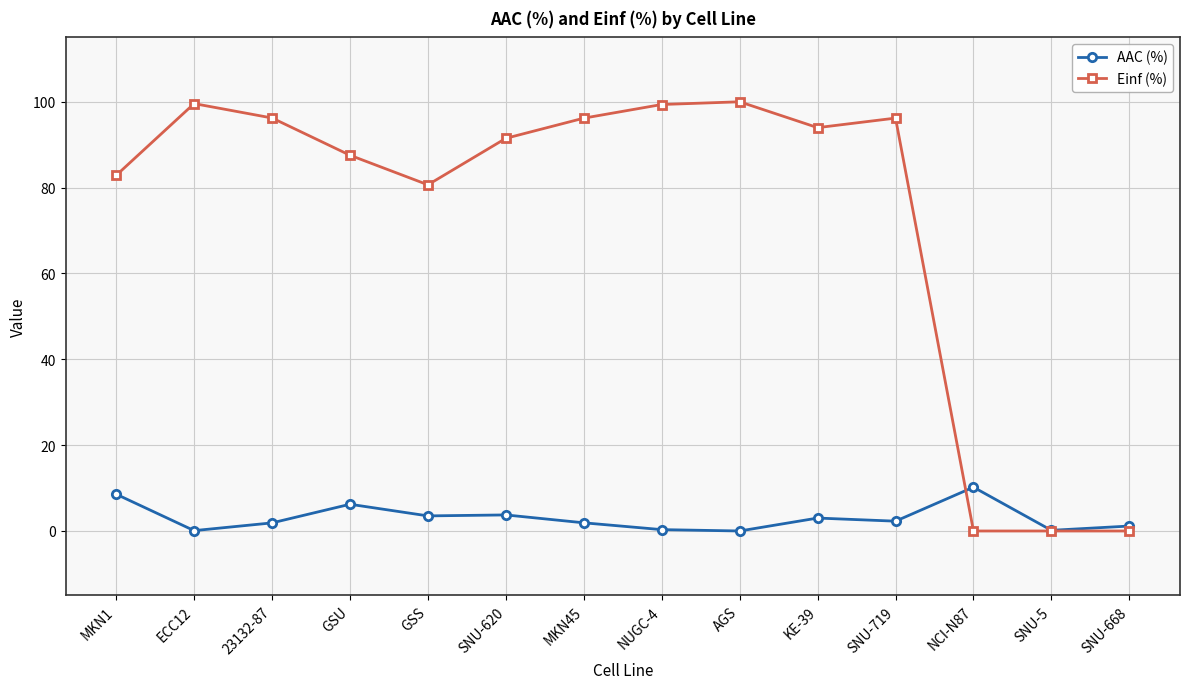

What is the greatest value displayed?

100.0